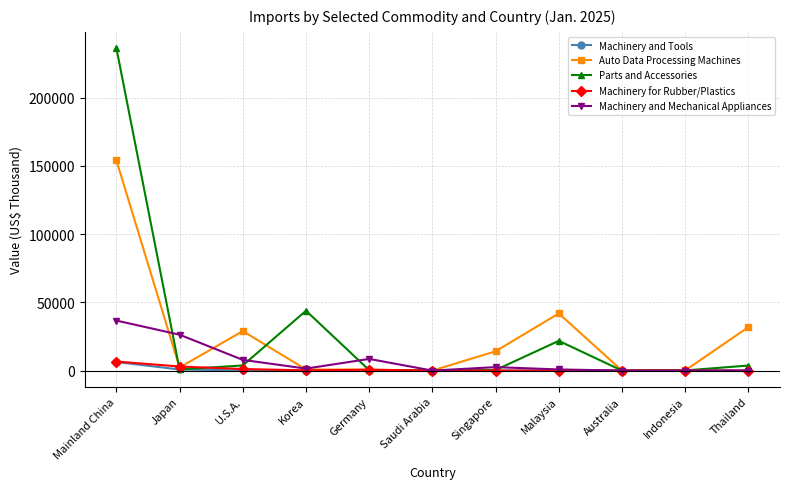

What is the label of the 5th point from the left?

Germany